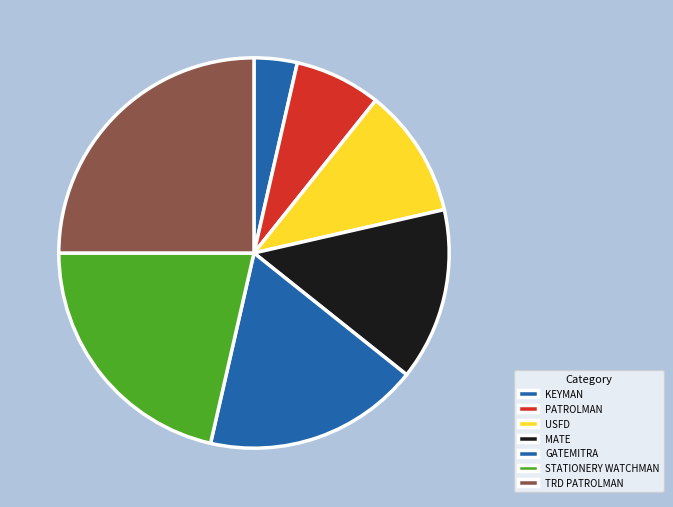

Is PATROLMAN the majority of the pie?

No